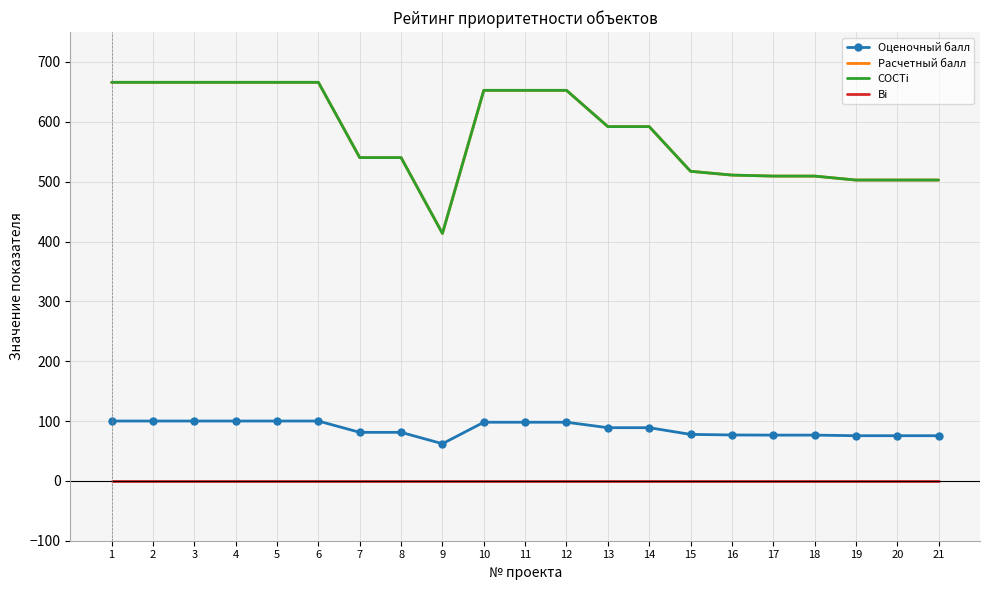

What is the sum of the Оценочный балл values at 19 and 17?

151.9